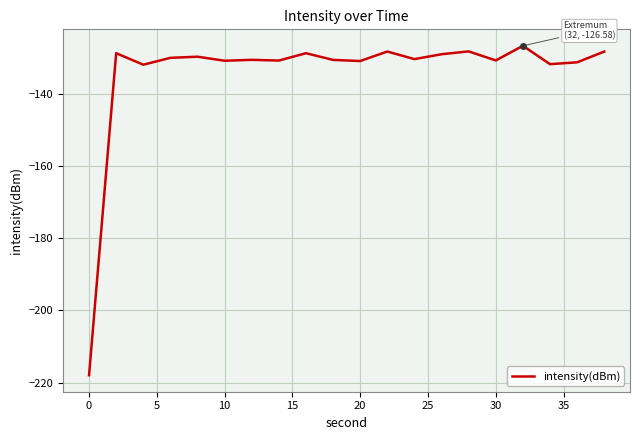

What is the minimum value shown in the chart?

-218.0